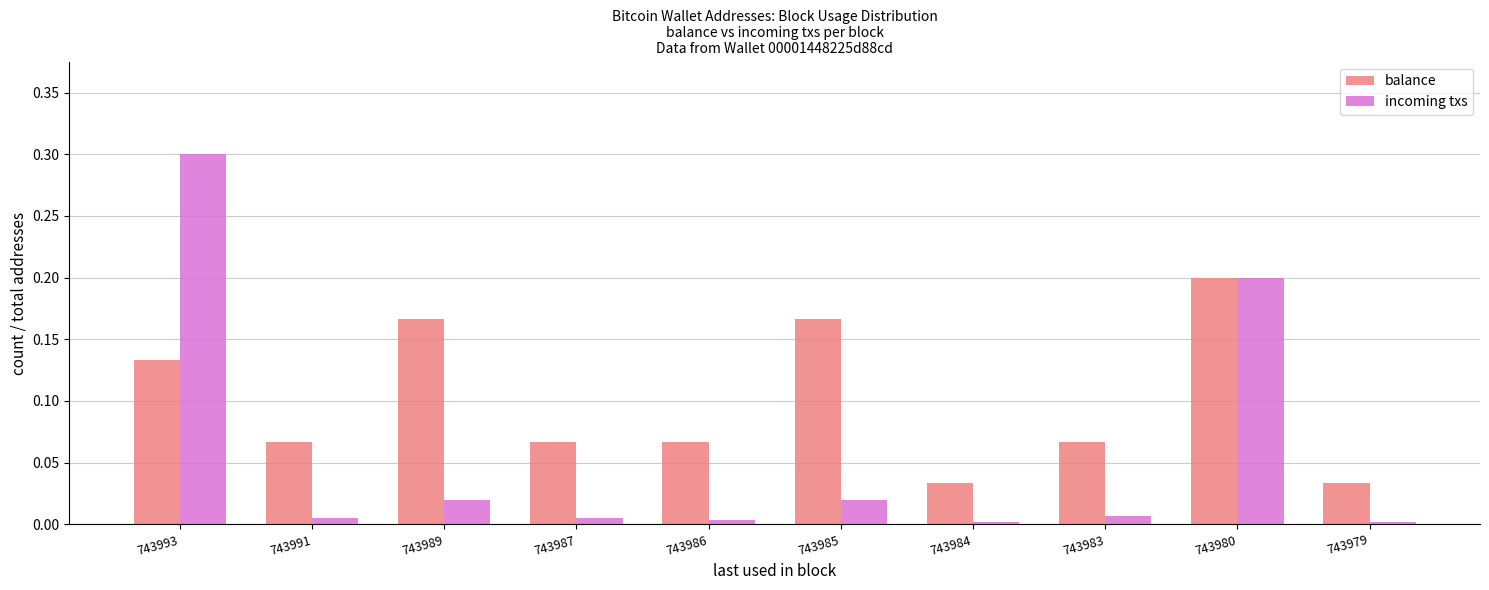

What are all the series names shown in the legend?

balance, incoming txs